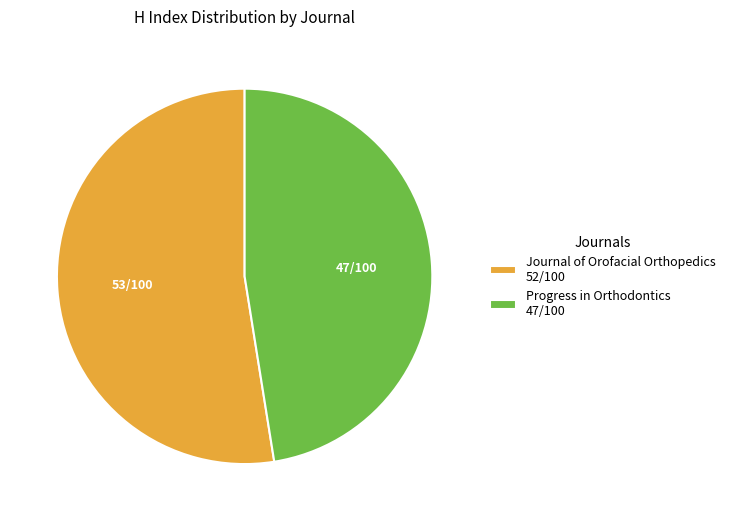

Does any single category account for the majority?

Yes